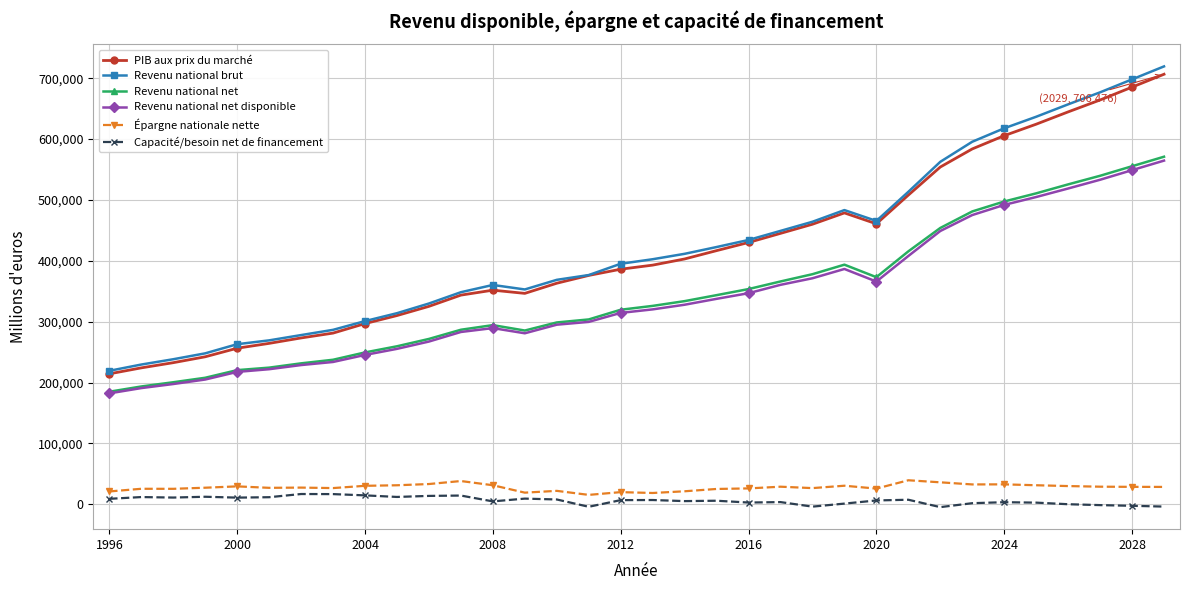

True or false: Épargne nationale nette and PIB aux prix du marché cross at least once.

False